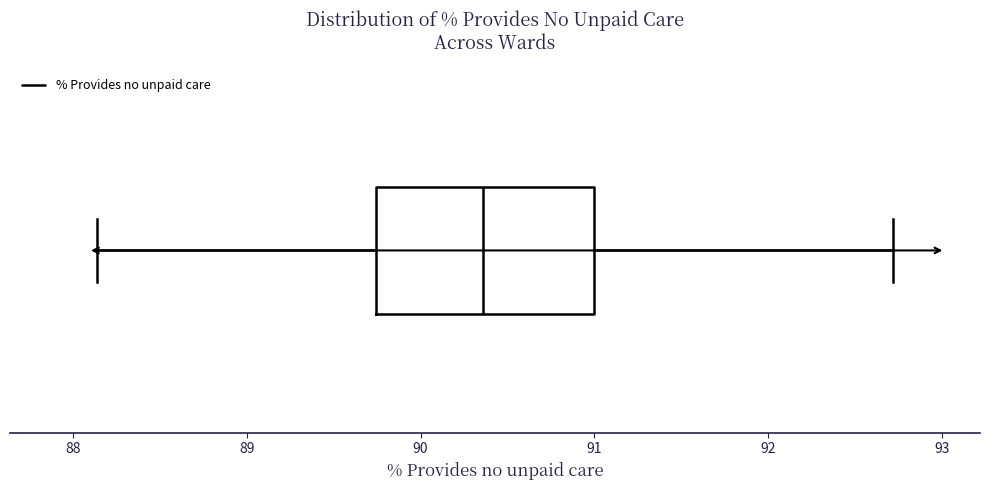

Where does the left whisker of the box end on the x-axis? The values are not printed on the chart, so give them approximately, as read against the axis.

88.1